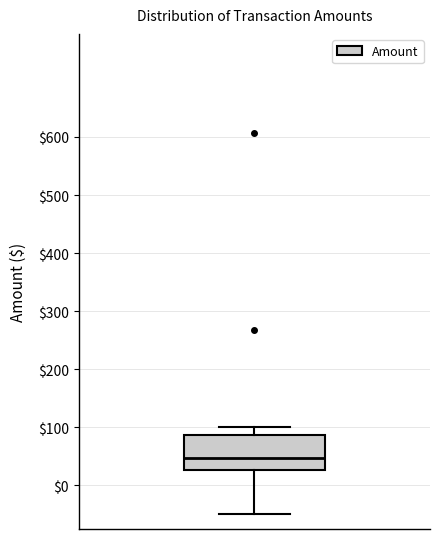

Read this box plot against the y-axis: the position of the median line, the range covered by the box, and the ends of both whiskers. The values are not printed on the chart, so give them approximately, as read against the axis.

median 50, box 30 to 90, whiskers -50 to 100